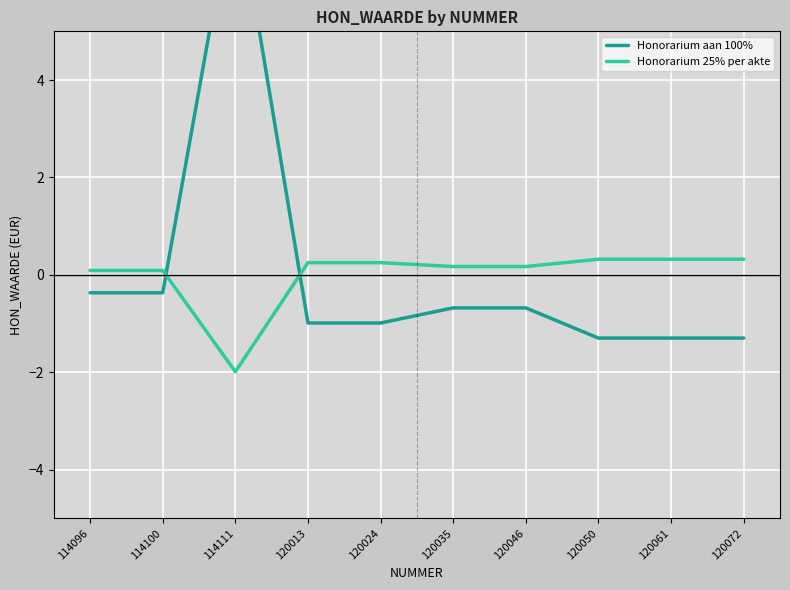

Which has a higher value, 120013 or 114096?

114096